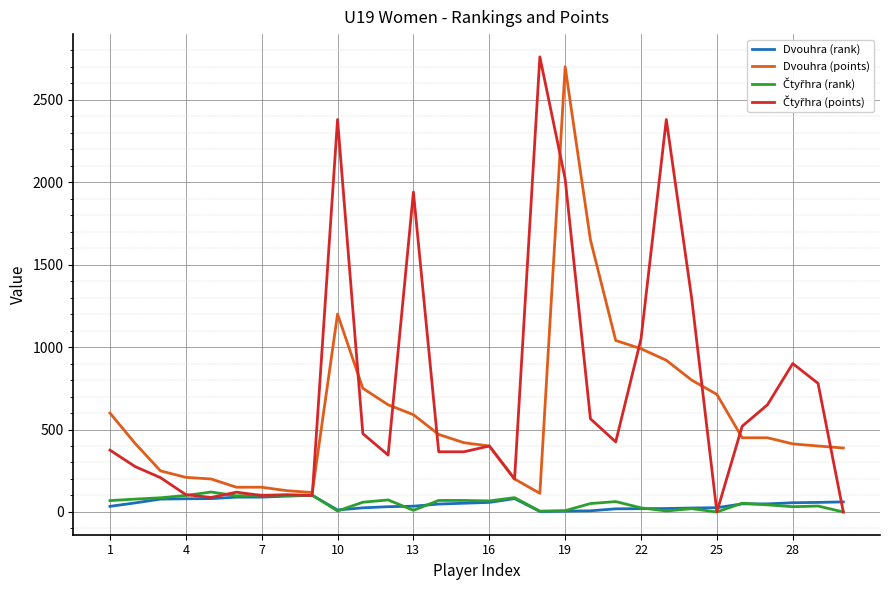

What is the maximum value for Dvouhra (points)?

2700